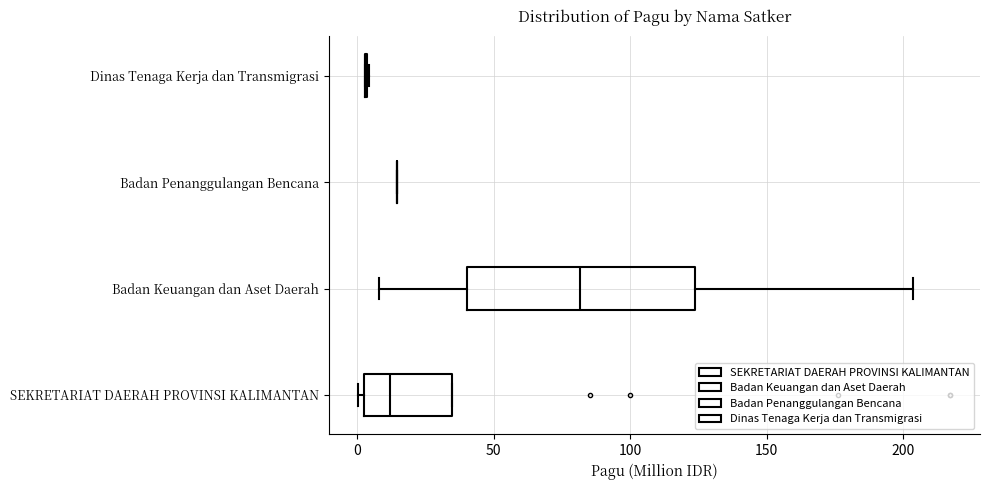

Which box is the widest, from its left edge to its right edge?

Badan Keuangan dan Aset Daerah